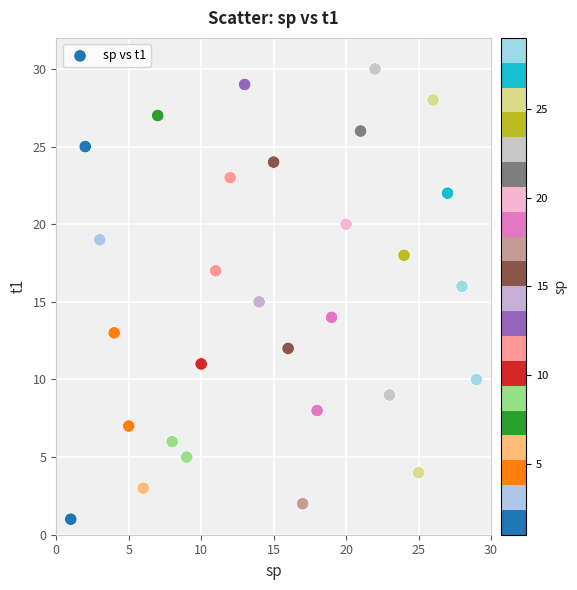

What is the range of X values (max minus min)?

28